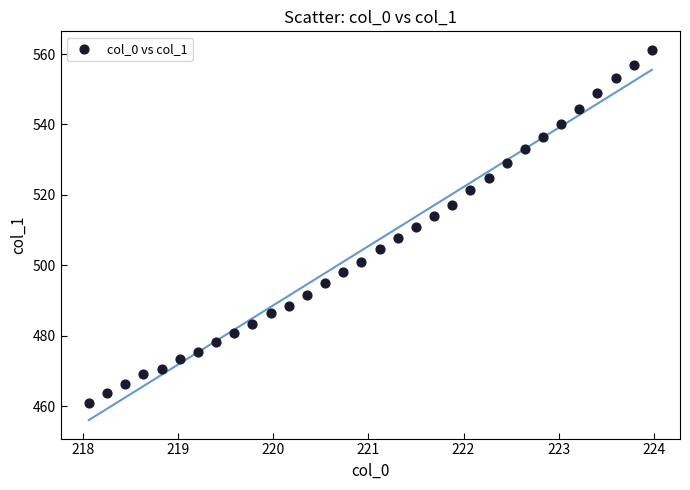

What is the range of X values (max minus min)?

5.9